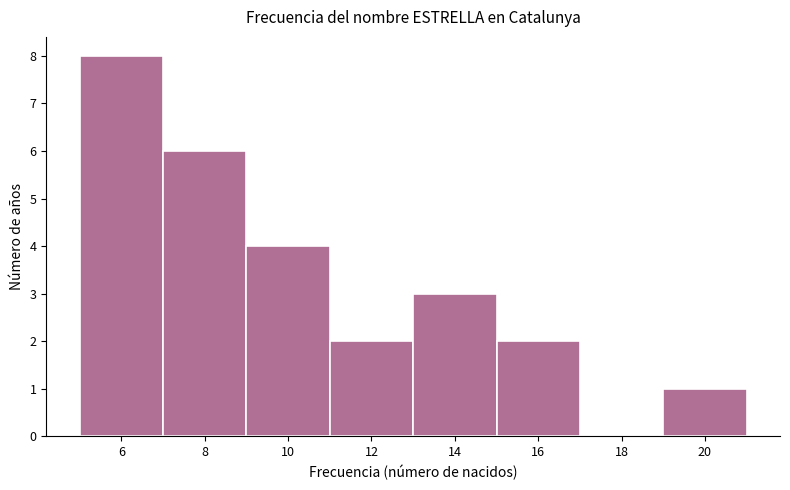

How tall is the bar that spans 19 to 21 on the x-axis? The values are not printed on the chart, so give them approximately, as read against the axis.

1